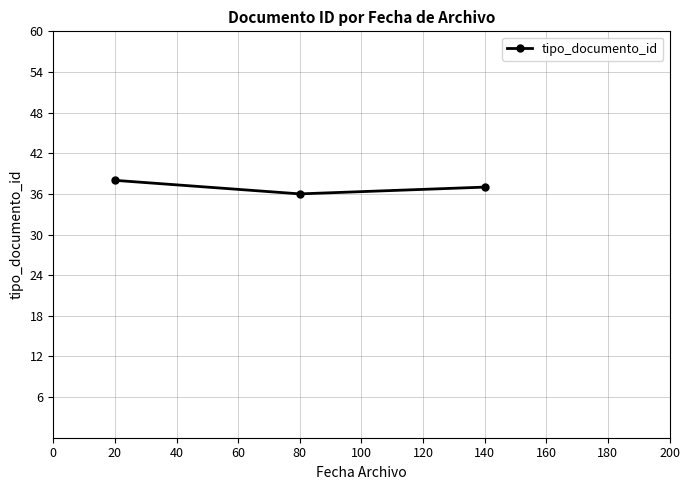

Does the chart have visible grid lines?

Yes